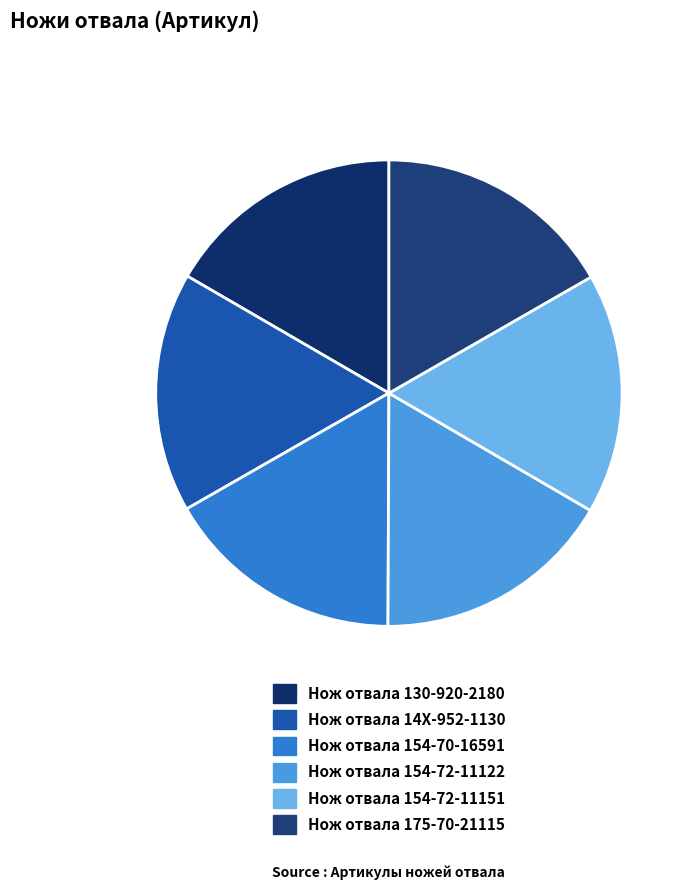

Is the sum of Нож отвала 154-70-16591 and Нож отвала 154-72-11151 greater than half?

No